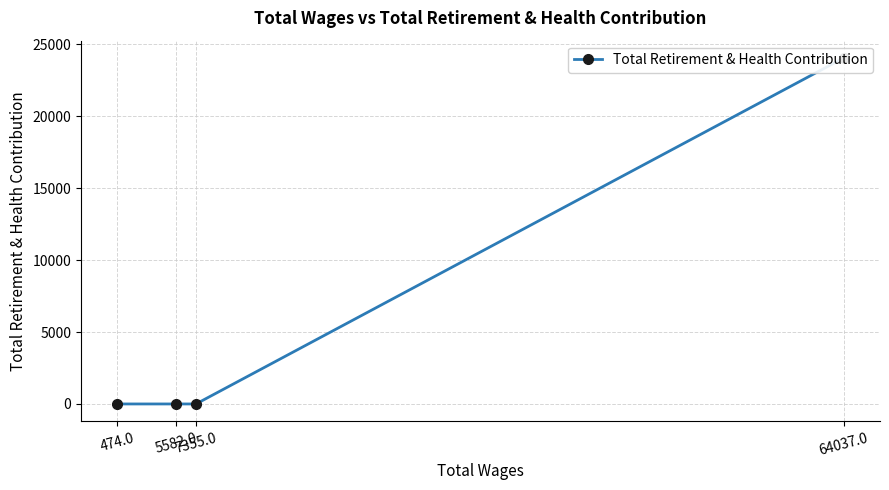

The chart shows a value of 0 at 5582.0. True or false?

True